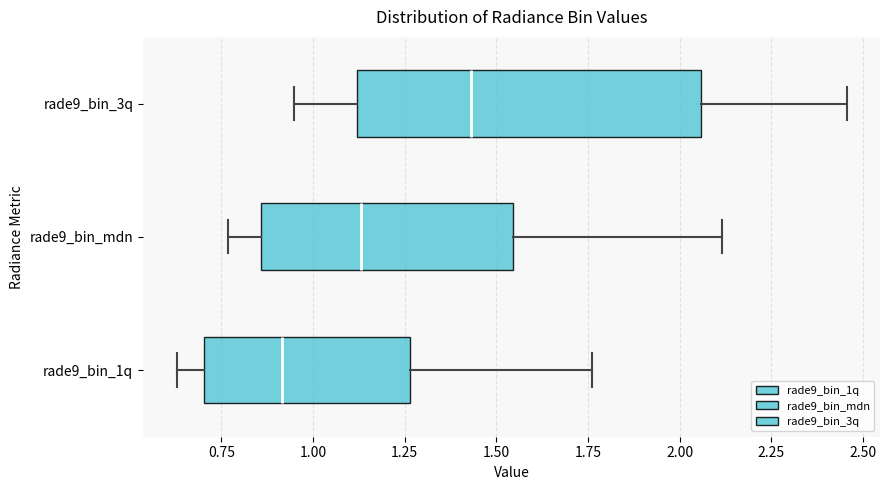

Which box has the furthest to the left median line?

rade9_bin_1q